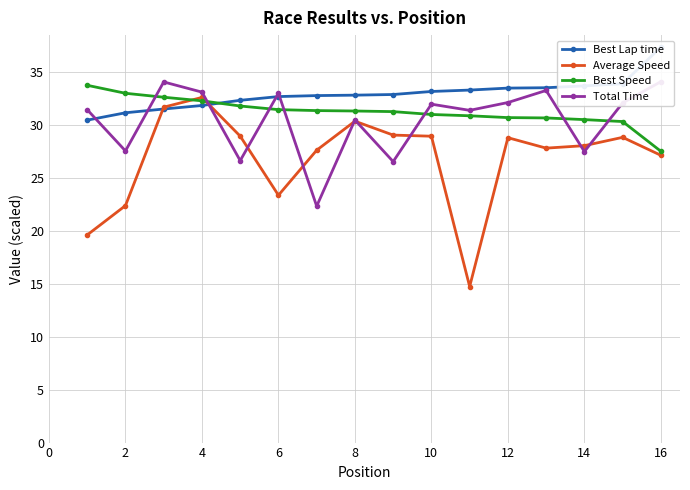

What is the highest value of the Best Speed series?

33.7